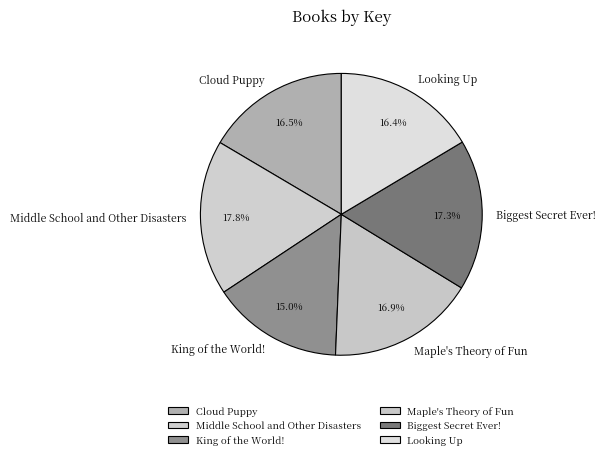

Which slice is the smallest?

King of the World!